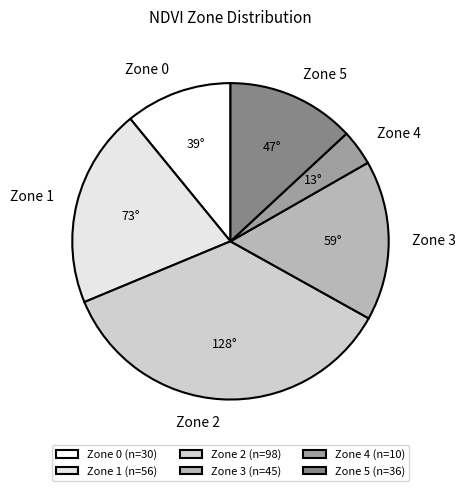

True or false: Zone 4 accounts for 4% of the total.

True